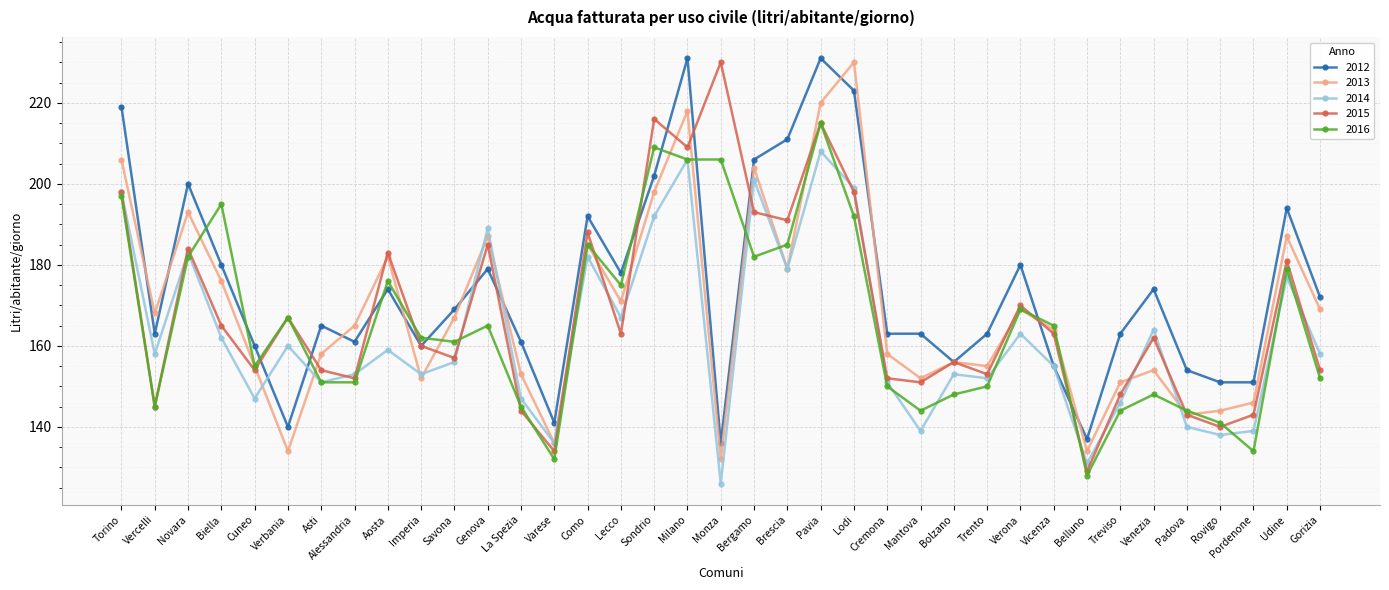

How many data points in 2012 are less than 165?

18